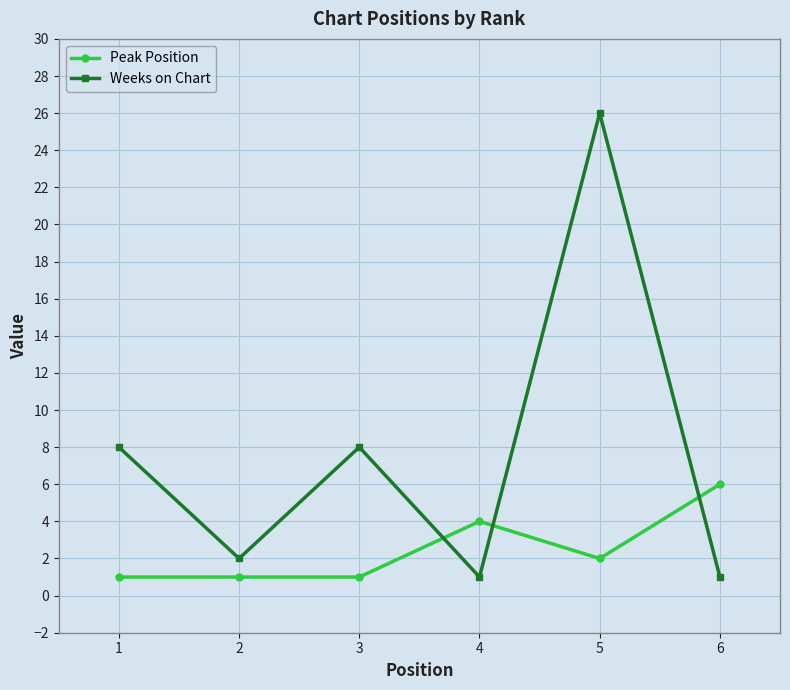

At which category does the chart reach its peak across all series?

5